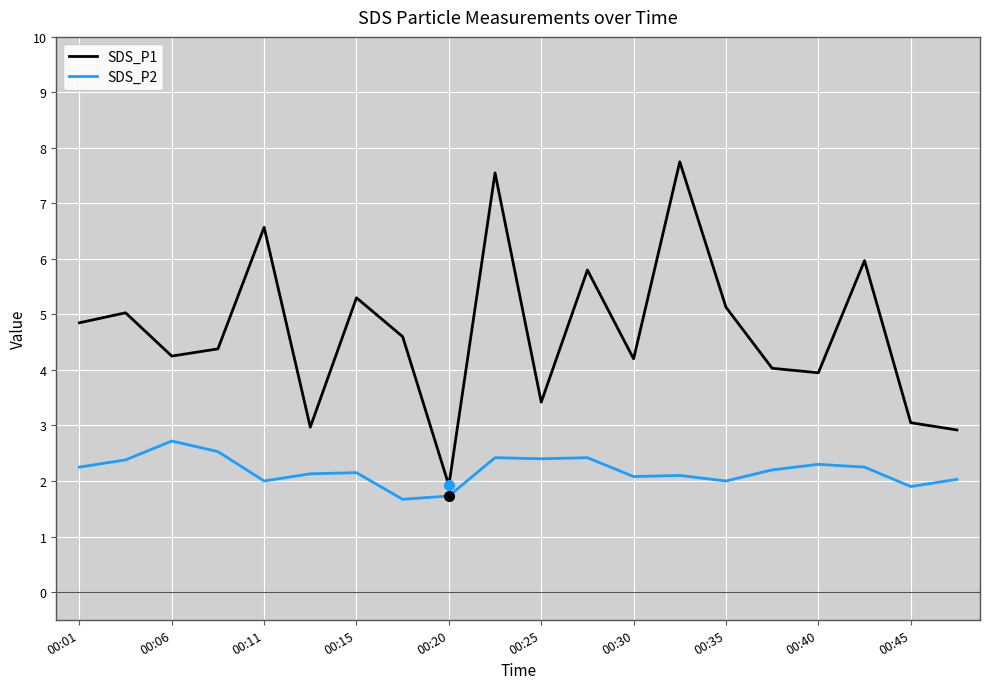

True or false: SDS_P2 and SDS_P1 intersect in this chart.

False